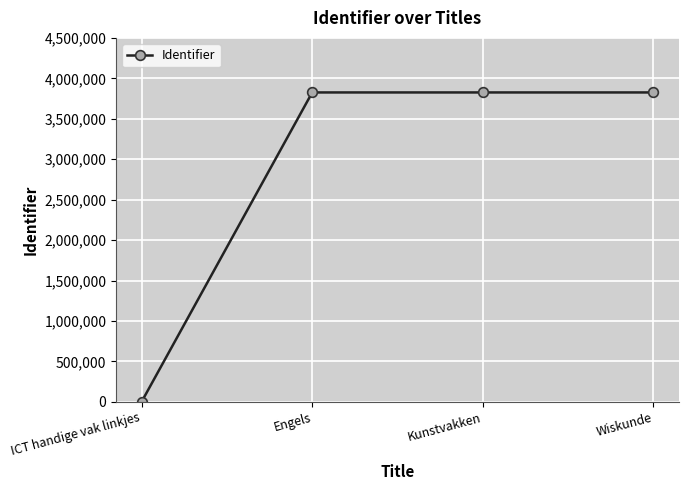

Between Kunstvakken and ICT handige vak linkjes, which is larger?

Kunstvakken